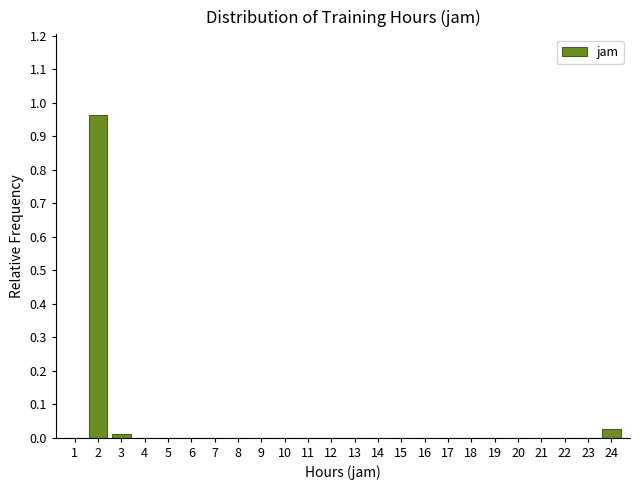

Reading left to right, list every bar in this chart as the range it spans on the x-axis followed by its height. The values are not printed on the chart, so give them approximately, as read against the axis.

0.5 to 1.5: 0
1.5 to 2.5: 0.96
2.5 to 3.5: 0.01
3.5 to 4.5: 0
4.5 to 5.5: 0
5.5 to 6.5: 0
6.5 to 7.5: 0
7.5 to 8.5: 0
8.5 to 9.5: 0
9.5 to 10.5: 0
10.5 to 11.5: 0
11.5 to 12.5: 0
12.5 to 13.5: 0
13.5 to 14.5: 0
14.5 to 15.5: 0
15.5 to 16.5: 0
16.5 to 17.5: 0
17.5 to 18.5: 0
18.5 to 19.5: 0
19.5 to 20.5: 0
20.5 to 21.5: 0
21.5 to 22.5: 0
22.5 to 23.5: 0
23.5 to 24.5: 0.02